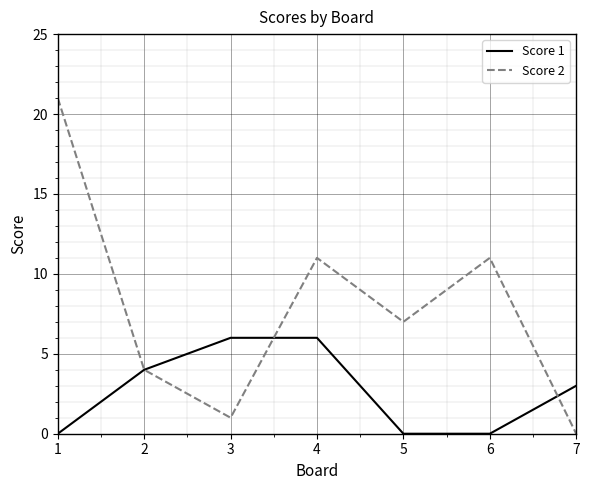

Rank the series by their maximum value, from highest to lowest.

Score 2, Score 1